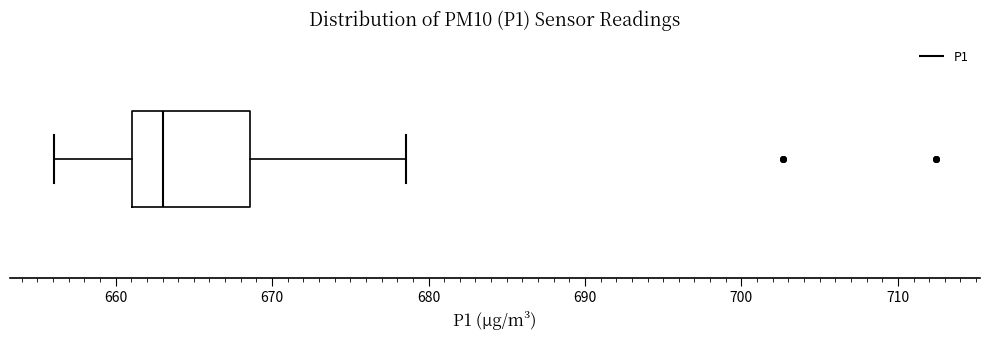

Transcribe this box plot: give where the median line is, the range the box spans, and where the two whiskers end, as read against the x-axis. The values are not printed on the chart, so give them approximately, as read against the axis.

median 663, box 661 to 669, whiskers 656 to 679